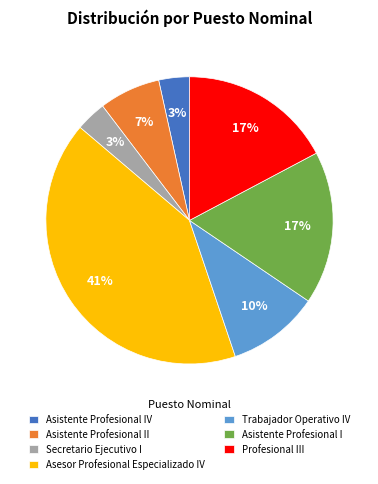

Does Secretario Ejecutivo I represent more than half of the total?

No